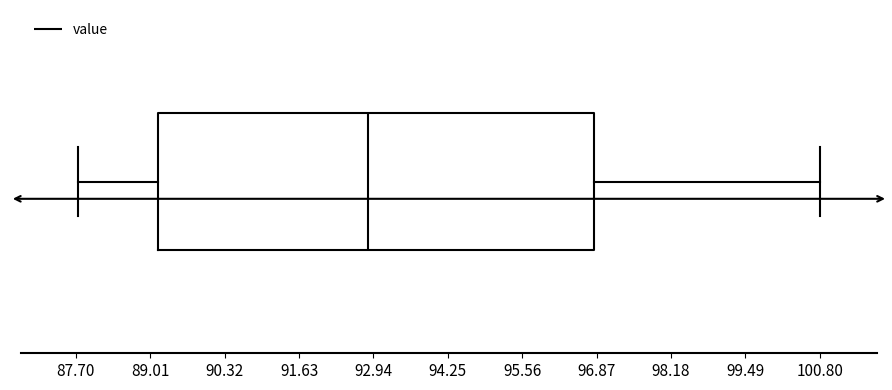

Transcribe this box plot: give where the median line is, the range the box spans, and where the two whiskers end, as read against the x-axis. The values are not printed on the chart, so give them approximately, as read against the axis.

median 92.8, box 89.2 to 96.8, whiskers 87.8 to 100.8